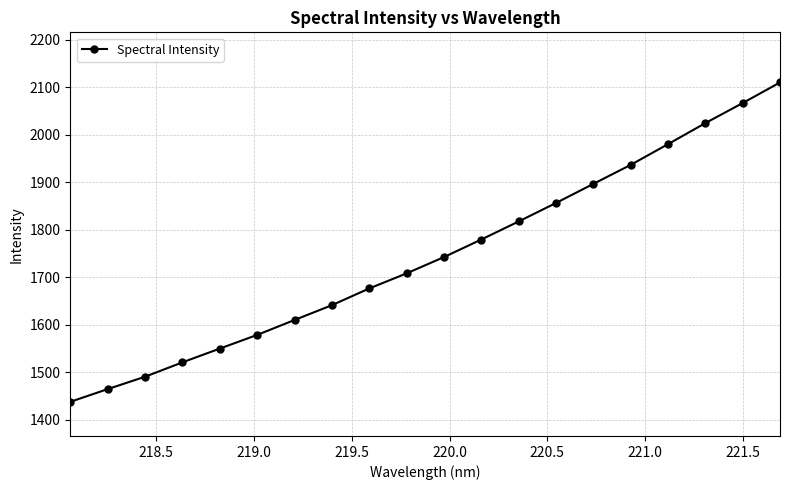

What is the difference between the second highest and minimum values?

629.1